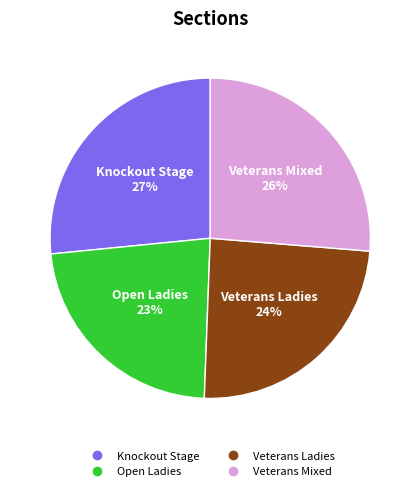

To the nearest percent, what percentage of the pie is Open Ladies?

23%